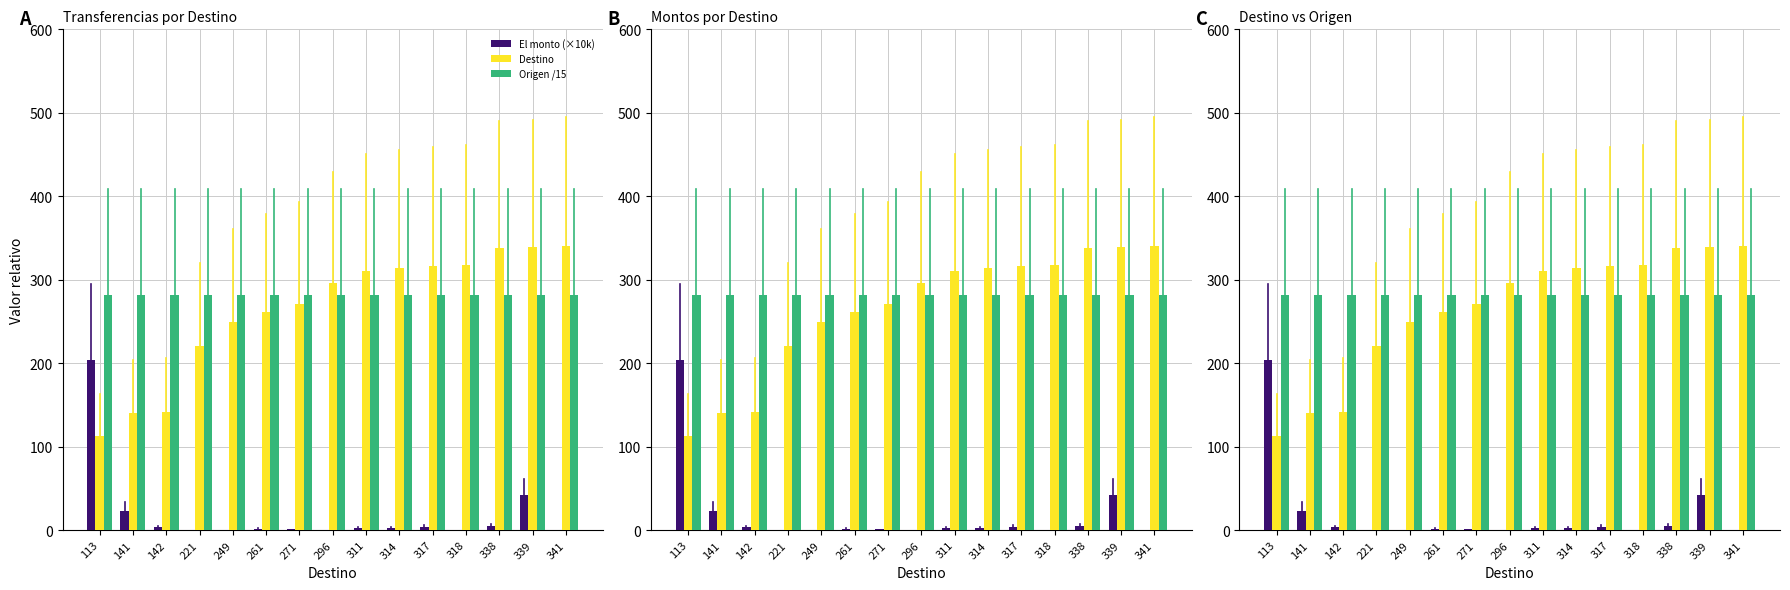

What is the sum of the Origen /15 values at 141 and 338?

563.1